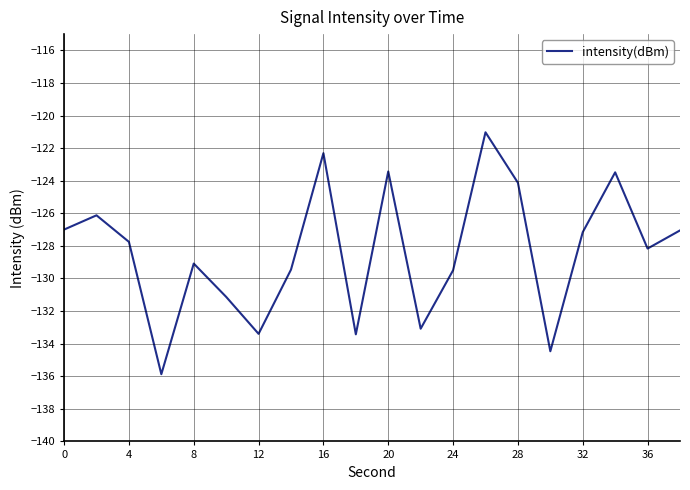

What is the smallest value displayed?

-135.9